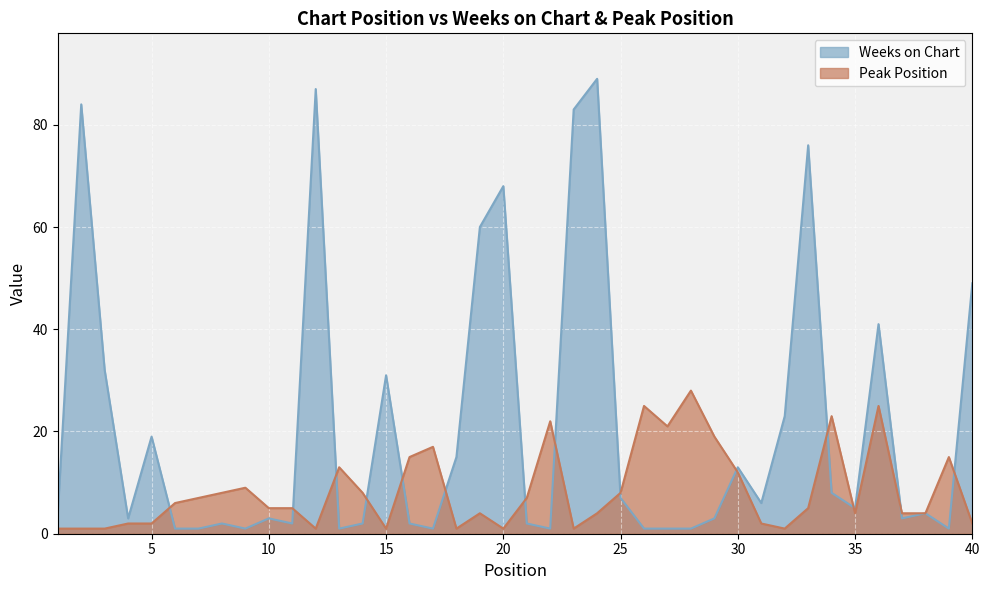

What is the maximum value for Peak Position?

28